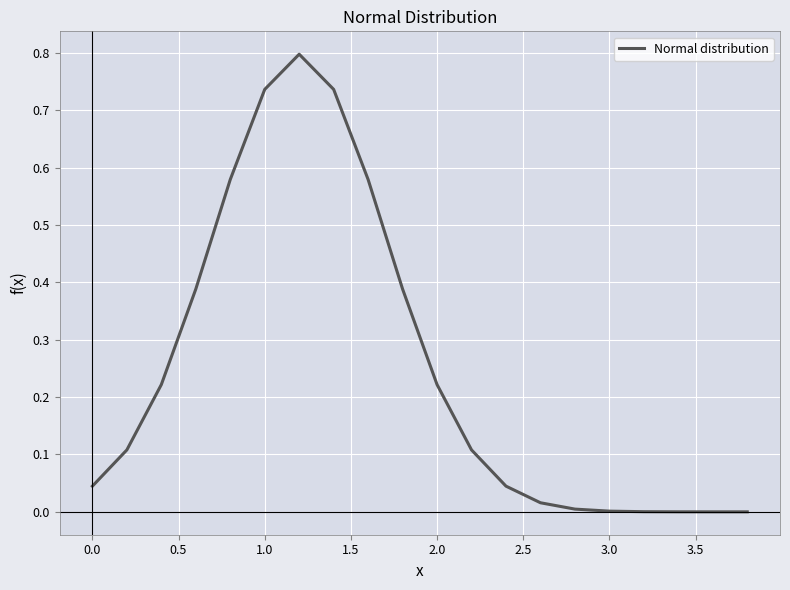

What is the difference between the maximum and minimum values?

0.8